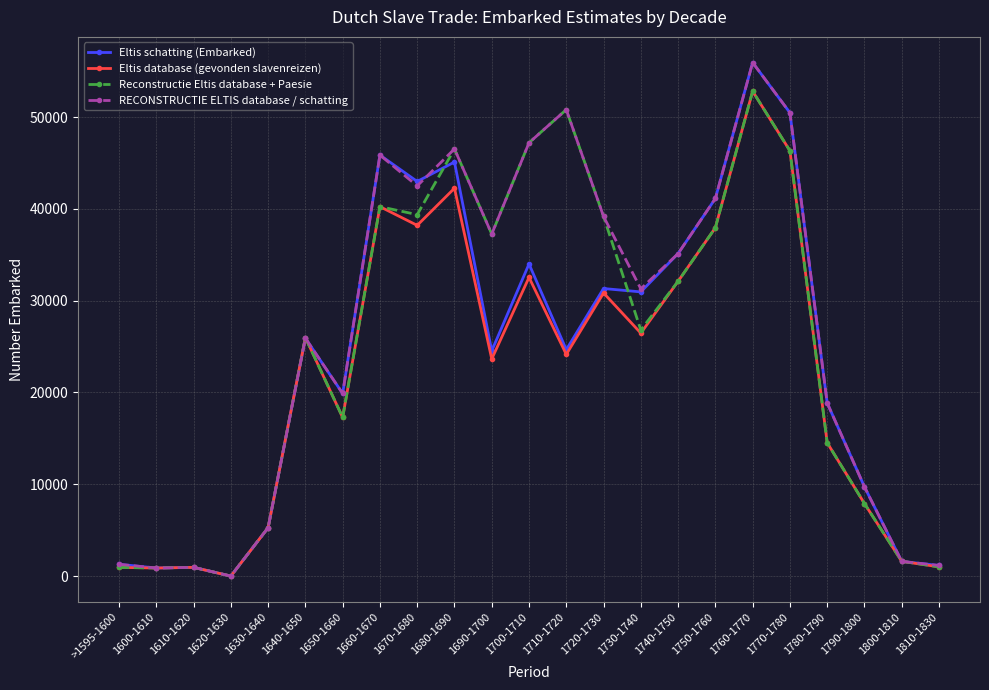

Count the number of data series in this chart.

4